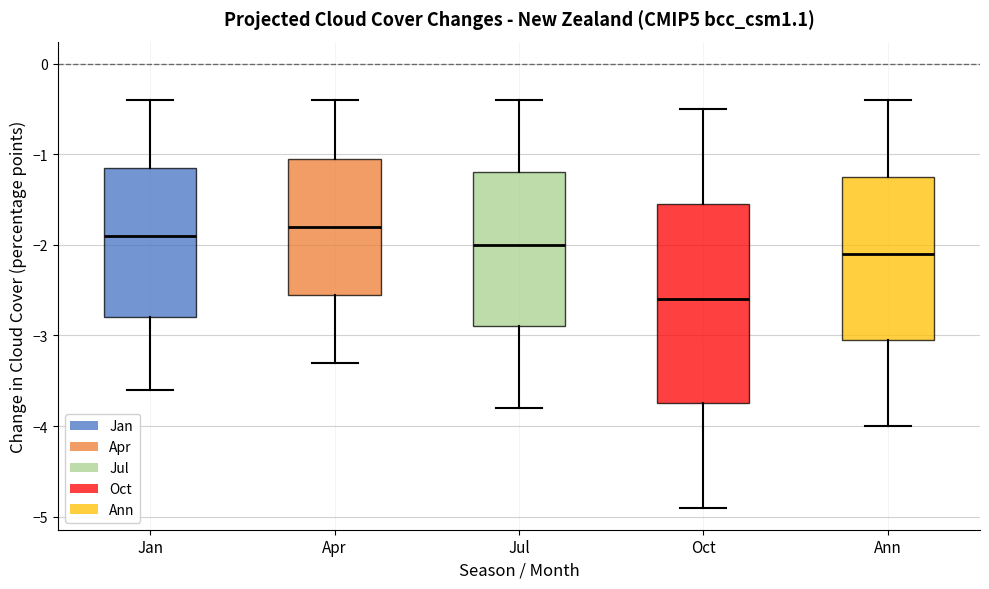

Which box is the tallest, from its lower edge to its upper edge?

Oct